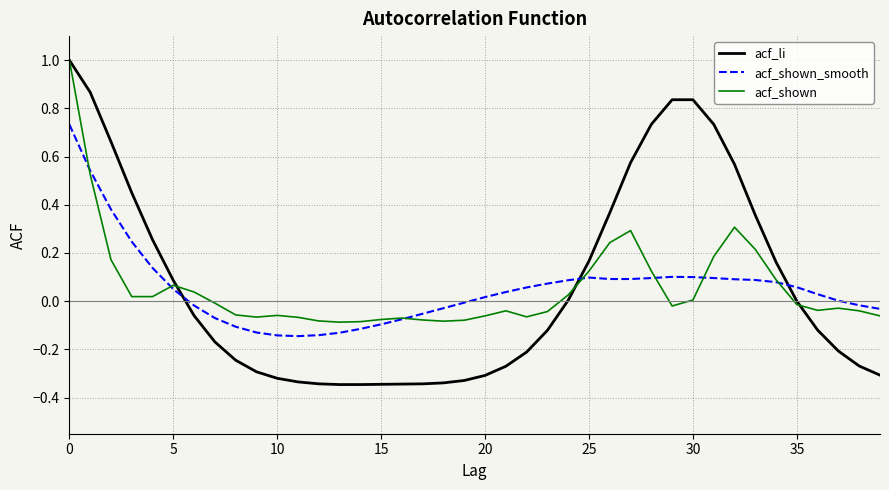

Which series has the largest range (max minus min)?

acf_li